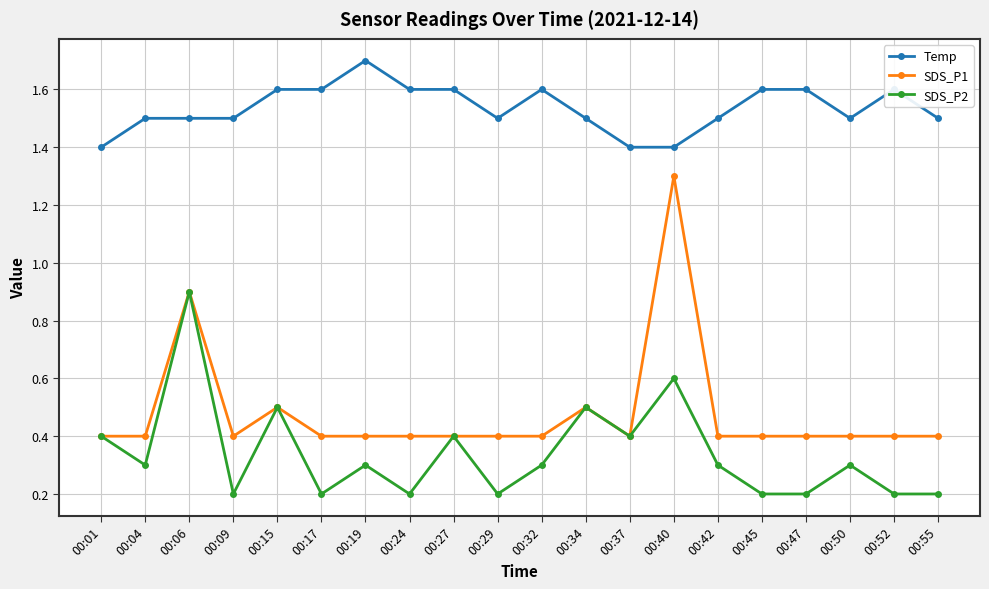

Which series has the largest range (max minus min)?

SDS_P1